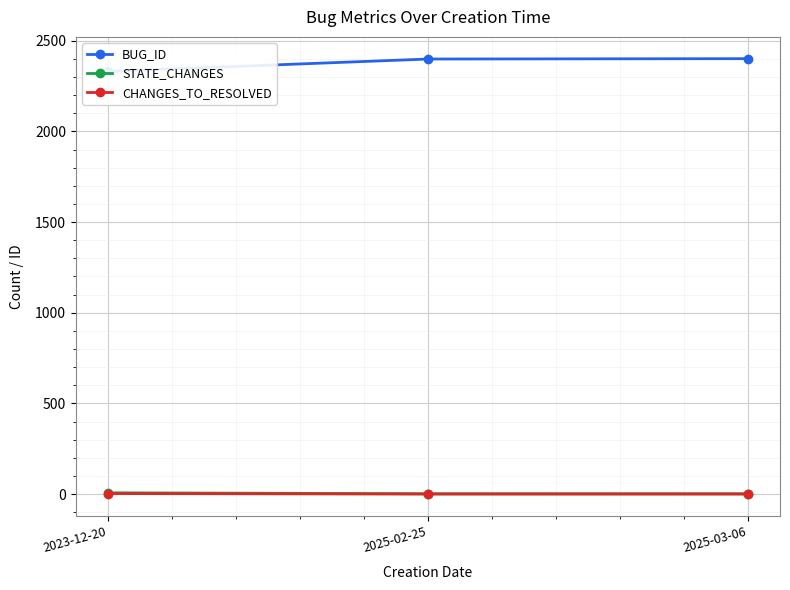

What is the maximum value shown in the chart?

2401